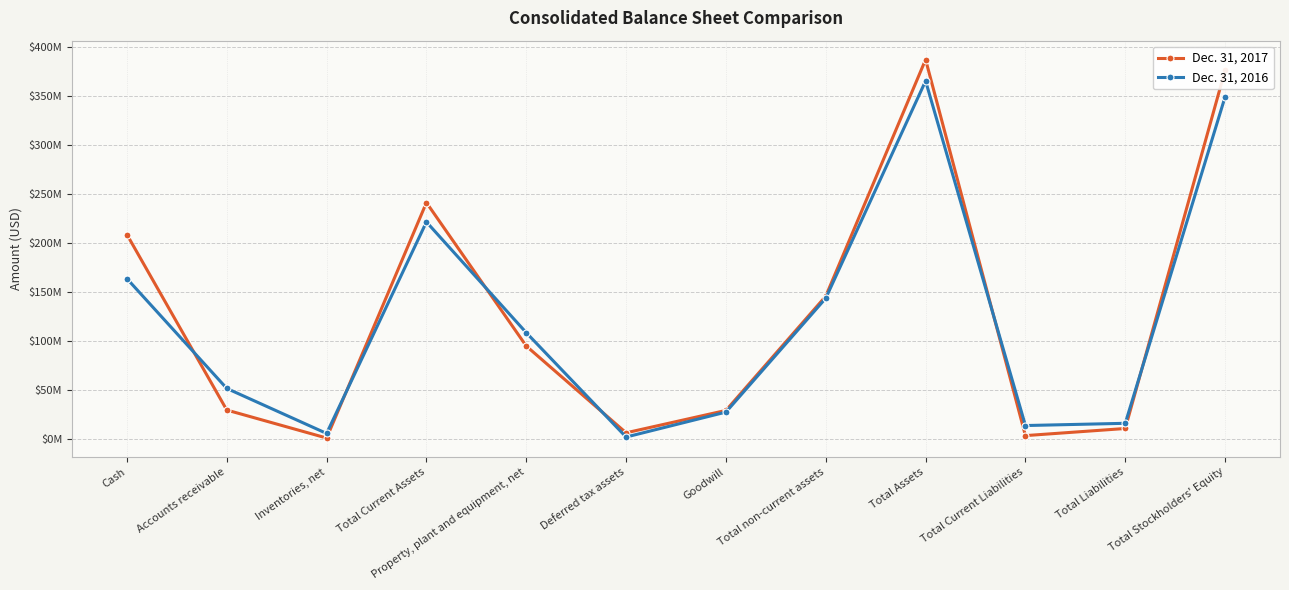

At which category does Dec. 31, 2016 reach its first local valley?

Inventories, net